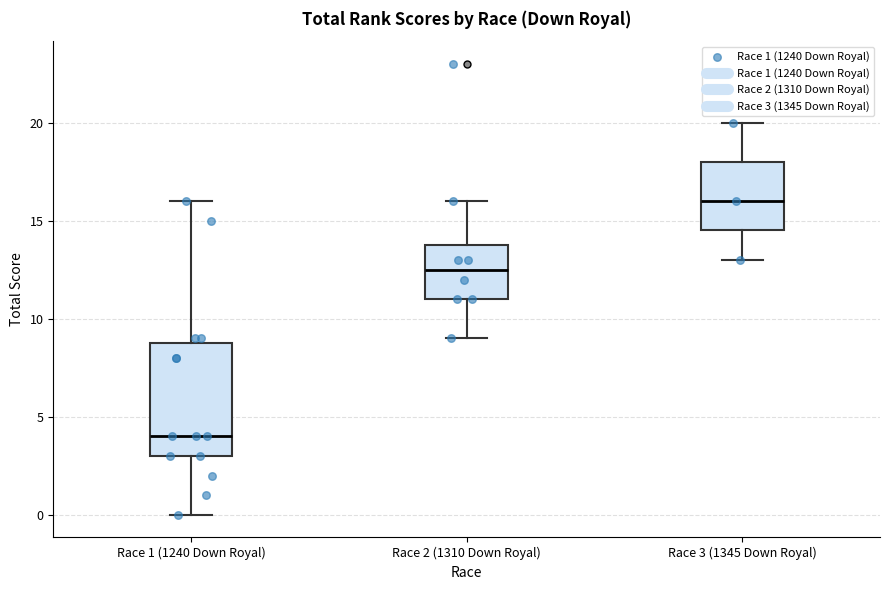

Reading left to right, transcribe this box plot: for each box, give where its median line is, the range the box spans, and where its two whiskers end, as read against the y-axis. The values are not printed on the chart, so give them approximately, as read against the axis.

Race 1 (1240 Down Royal): median 4.0, box 3.0 to 9.0, whiskers 0.0 to 16.0
Race 2 (1310 Down Royal): median 12.5, box 11.0 to 14.0, whiskers 9.0 to 16.0
Race 3 (1345 Down Royal): median 16.0, box 14.5 to 18.0, whiskers 13.0 to 20.0